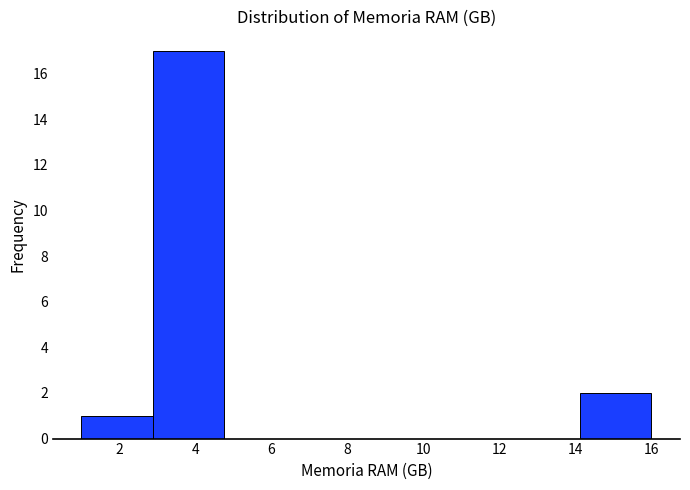

Reading left to right, list every bar in this chart as the range it spans on the x-axis followed by its height. Neither the bar edges nor the heights are printed on the chart, so give them approximately, as read against the axes.

1.0 to 2.8: 1
2.8 to 4.8: 17
4.8 to 6.6: 0
6.6 to 8.6: 0
8.6 to 10.4: 0
10.4 to 12.2: 0
12.2 to 14.2: 0
14.2 to 16.0: 2